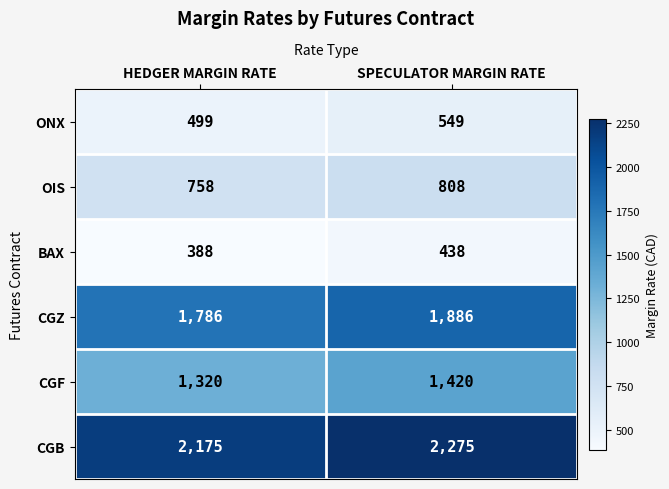

Which series has the largest total across all categories?

CGB